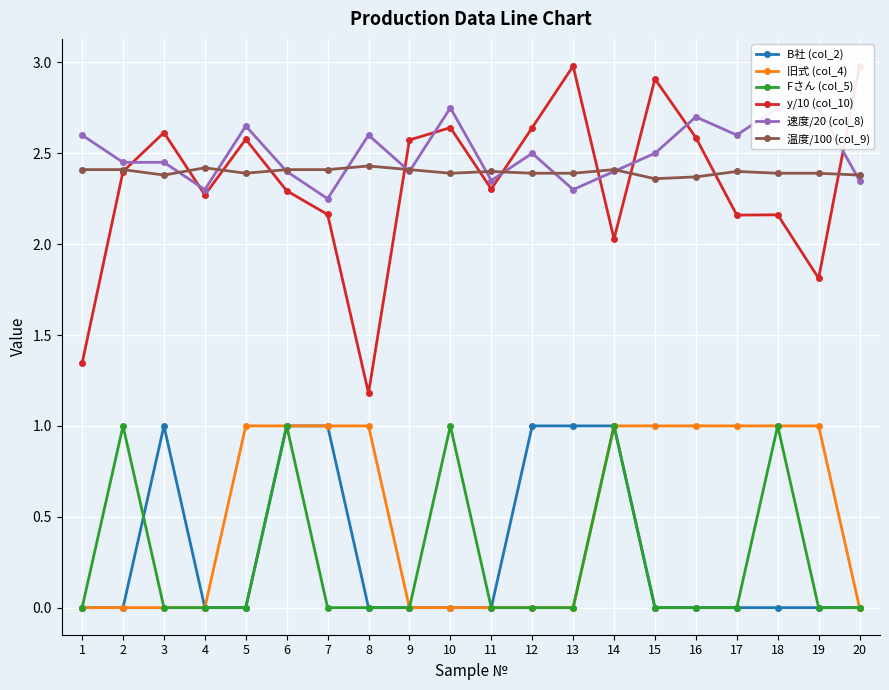

True or false: B社 (col_2) and y/10 (col_10) intersect in this chart.

False